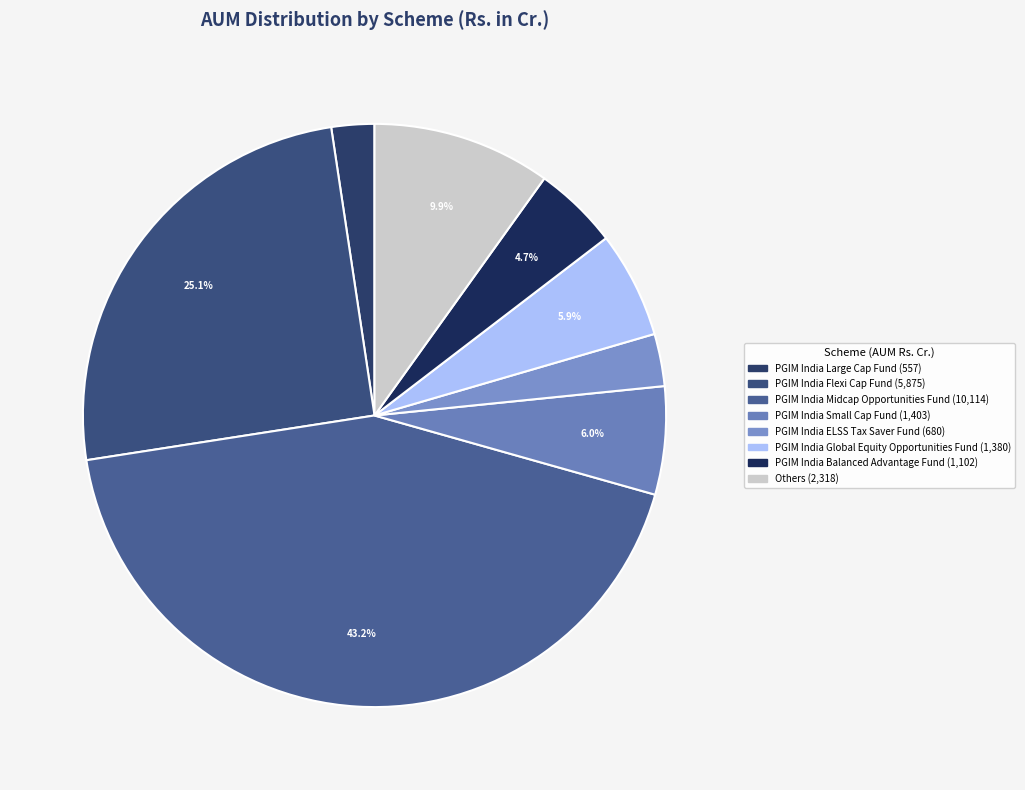

How many segments does this pie chart have?

8